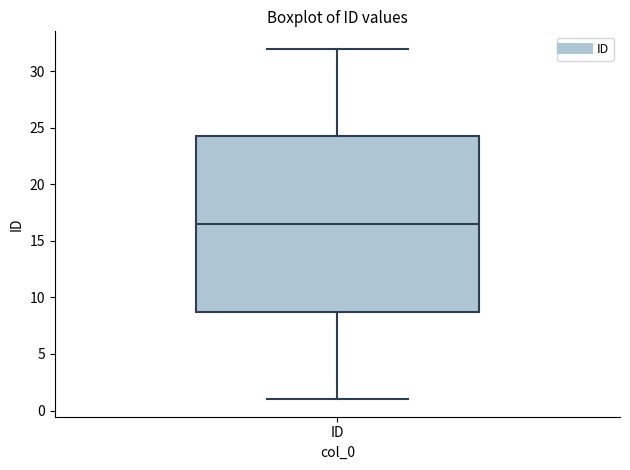

Read this box plot against the y-axis: the position of the median line, the range covered by the box, and the ends of both whiskers. The values are not printed on the chart, so give them approximately, as read against the axis.

median 16.5, box 9.0 to 24.5, whiskers 1.0 to 32.0